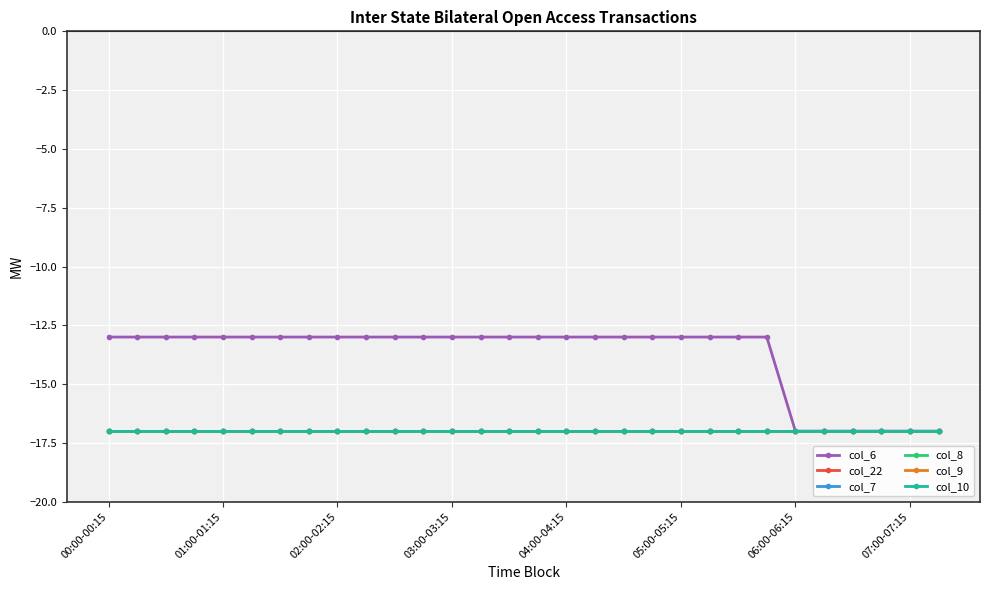

Does the chart have visible grid lines?

Yes